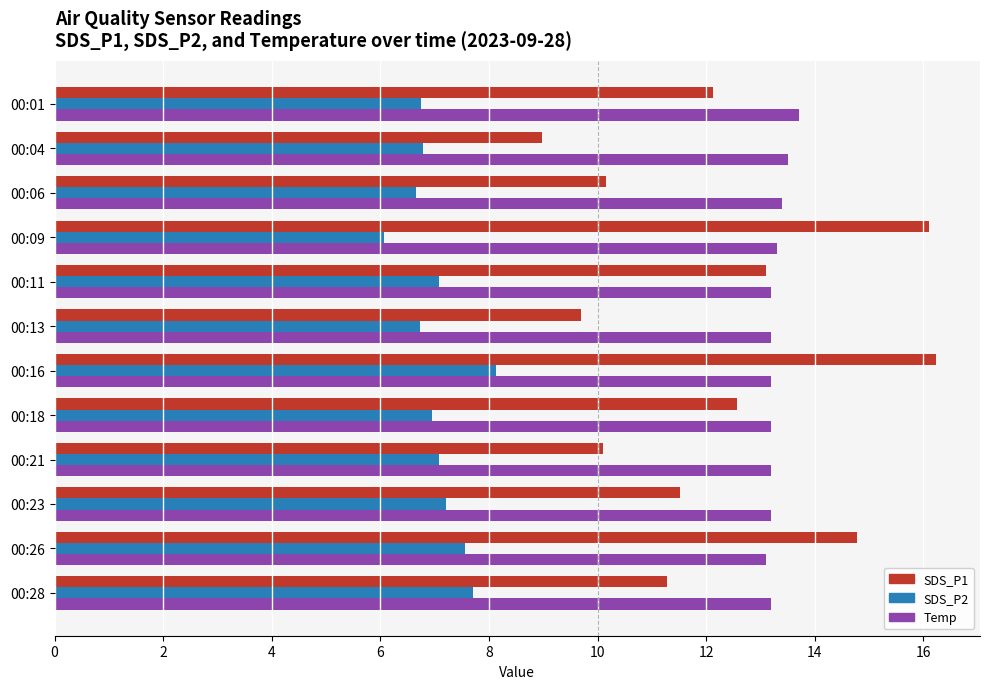

Which series has the largest range (max minus min)?

SDS_P1